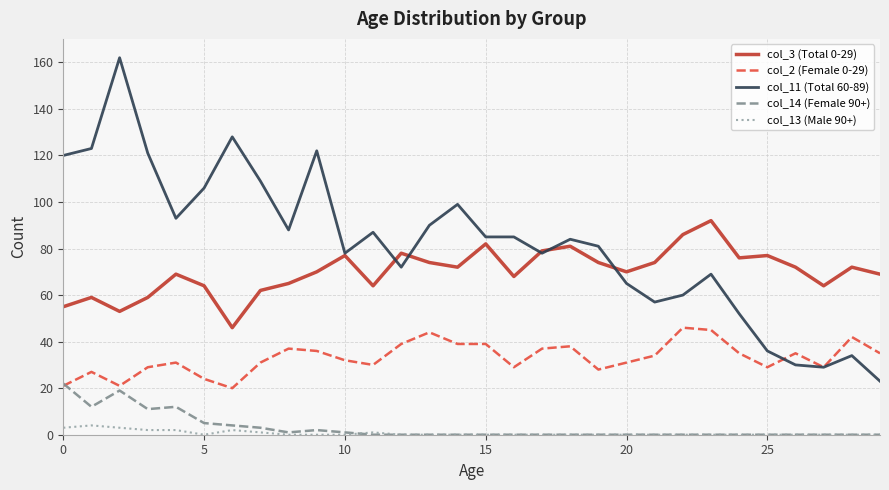

Rank the series by their maximum value, from highest to lowest.

col_11 (Total 60-89), col_3 (Total 0-29), col_2 (Female 0-29), col_14 (Female 90+), col_13 (Male 90+)